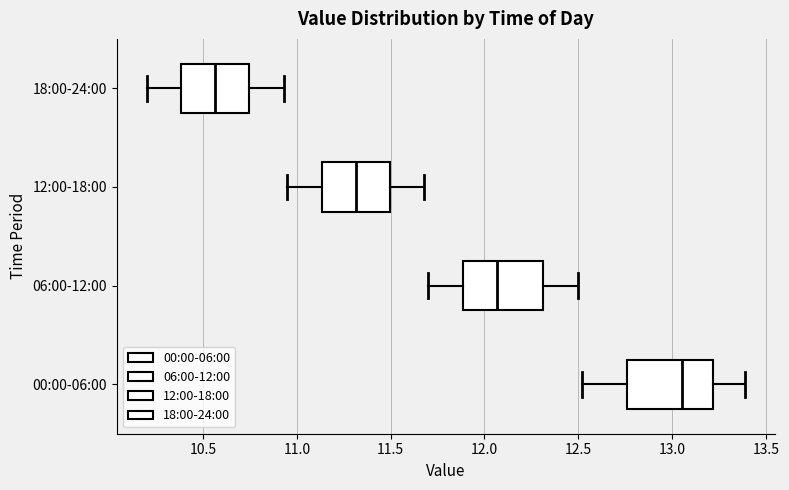

Which box's median line is the furthest to the right?

00:00-06:00